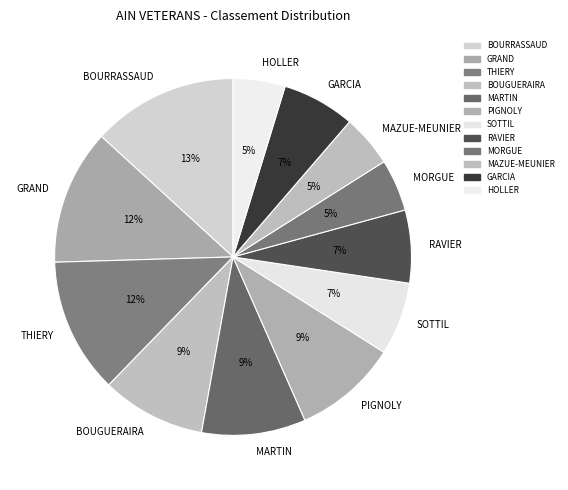

Which slice is the largest?

BOURRASSAUD